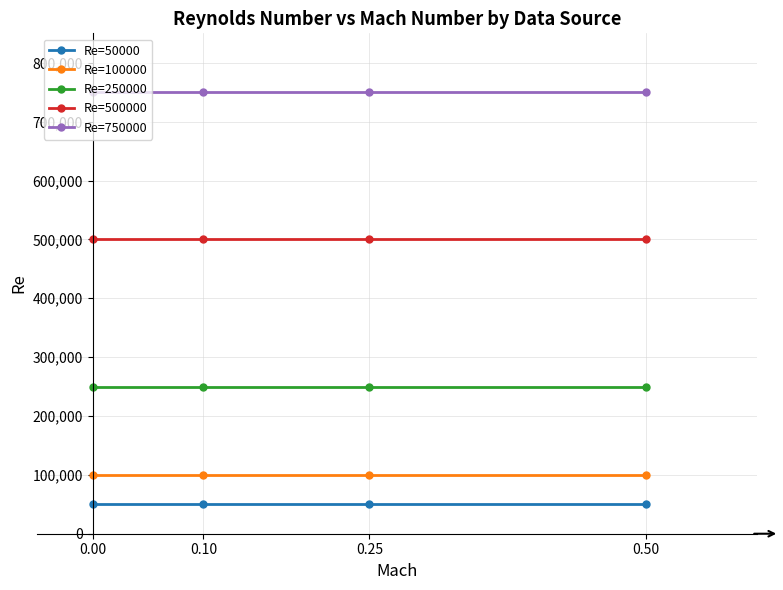

True or false: Re=750000 and Re=500000 intersect in this chart.

False